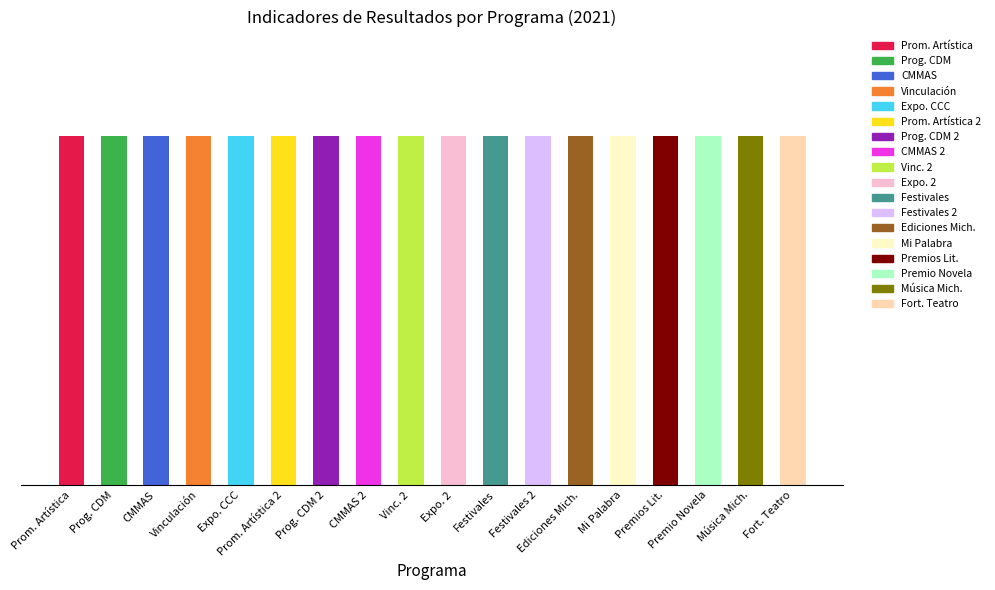

Are the bars grouped side by side (vs. stacked)?

Yes